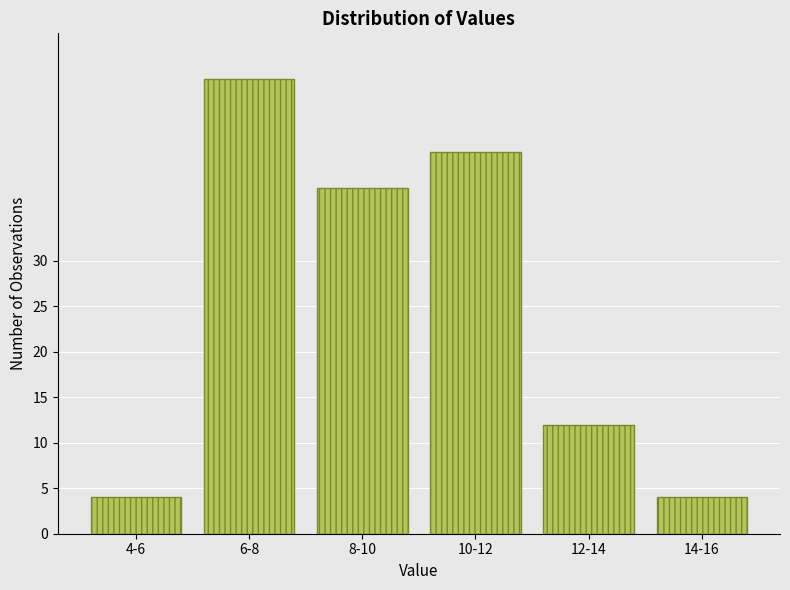

Reading left to right, extract all data points from this chart.

4	50	38	42	12	4